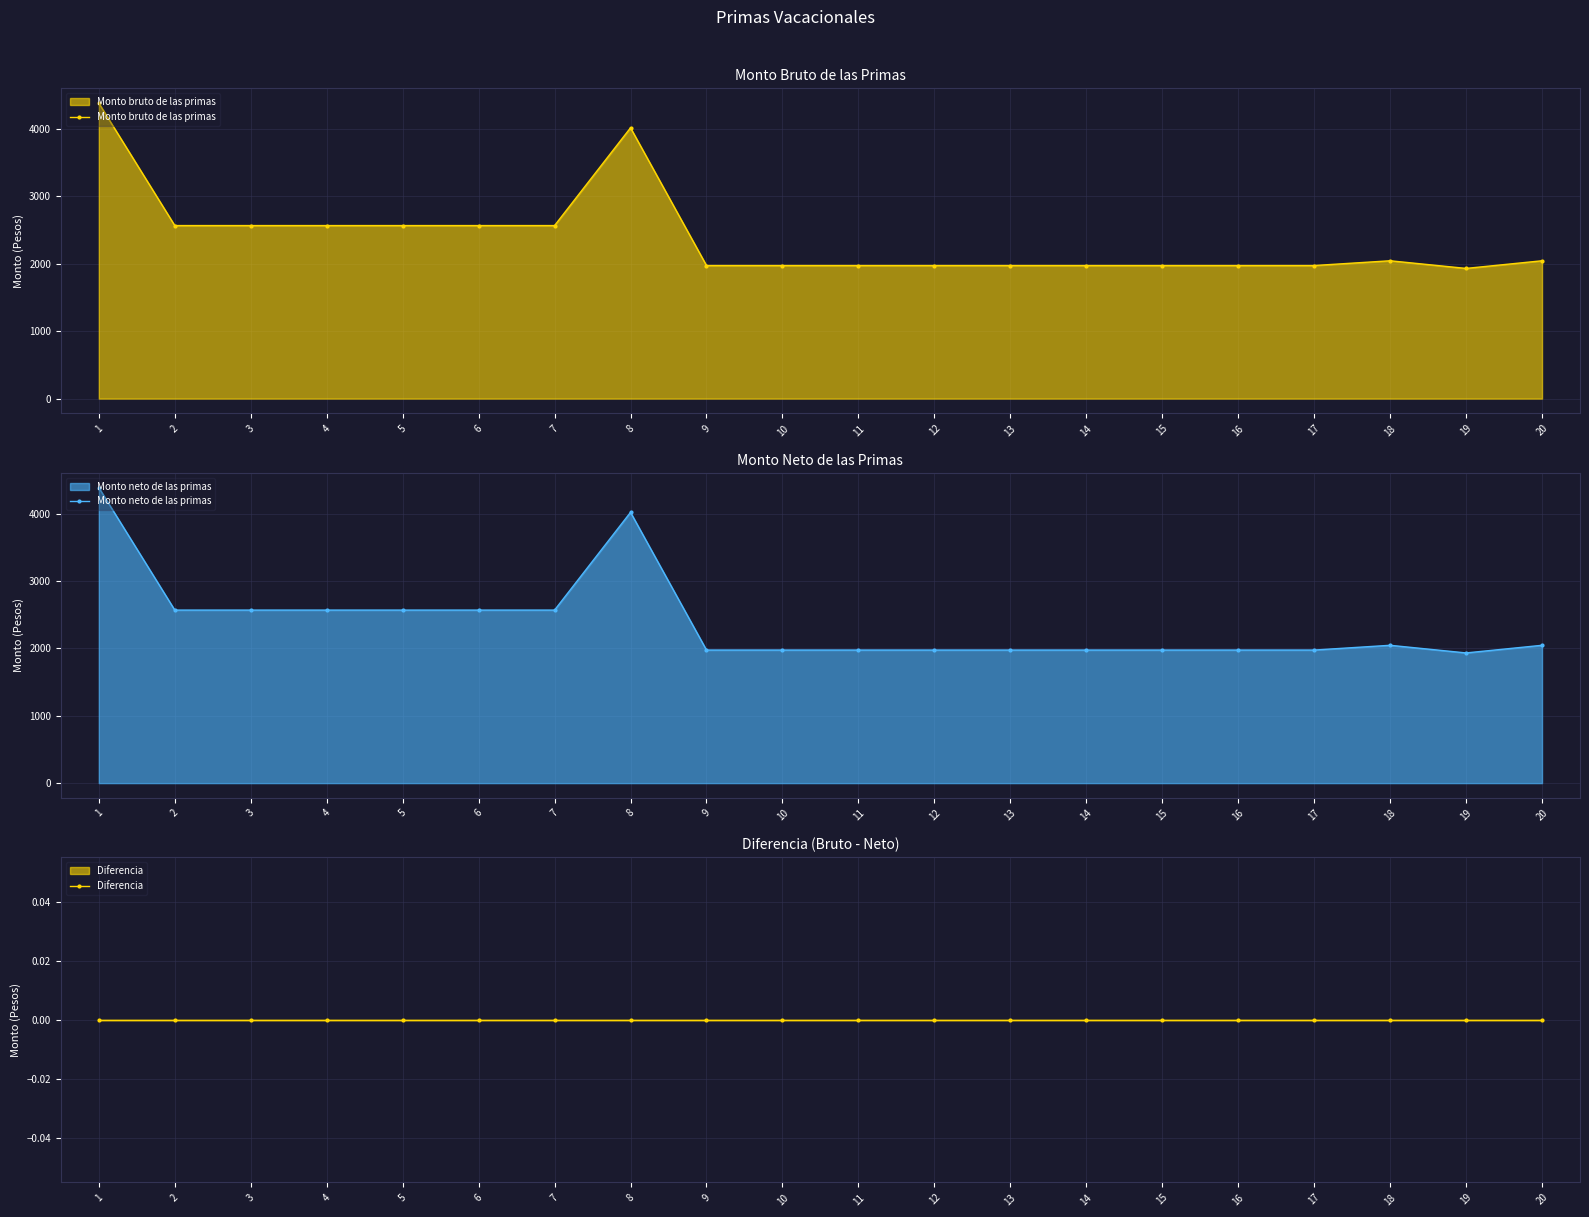

What is the difference between the highest and lowest values at 14?

1975.3